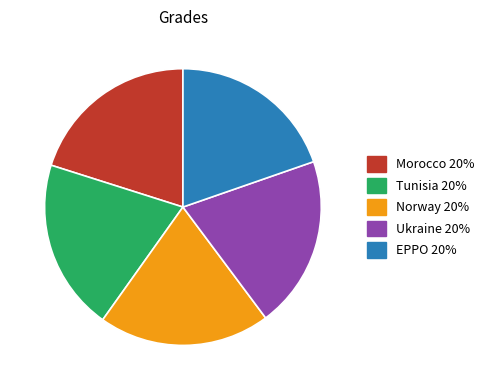

Combined, do Tunisia 20% and Morocco 20% account for over 50%?

No